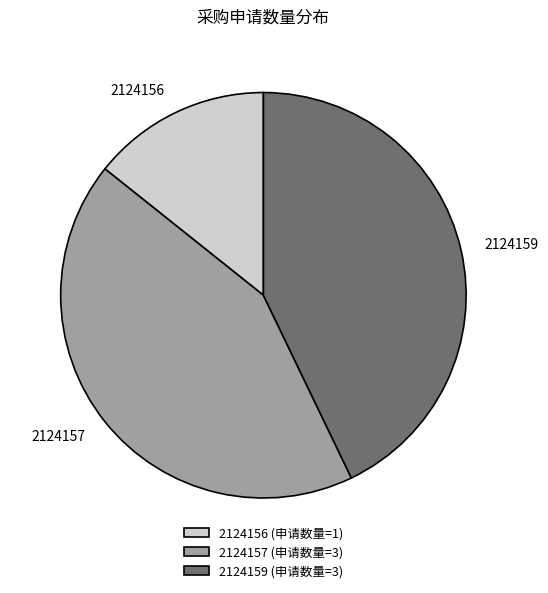

Which has a higher value, 2124157 (申请数量=3) or 2124156 (申请数量=1)?

2124157 (申请数量=3)